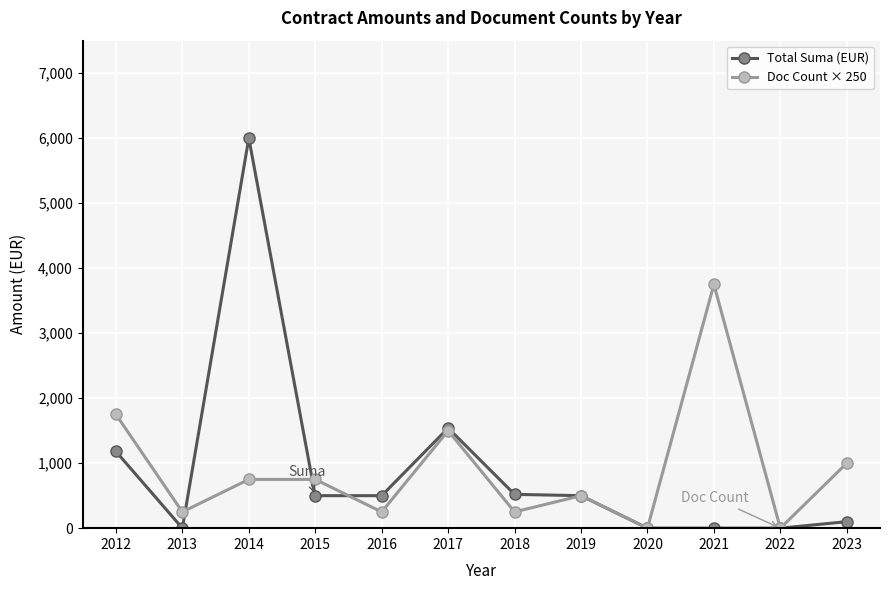

Where is the first local maximum for Total Suma (EUR)?

2014